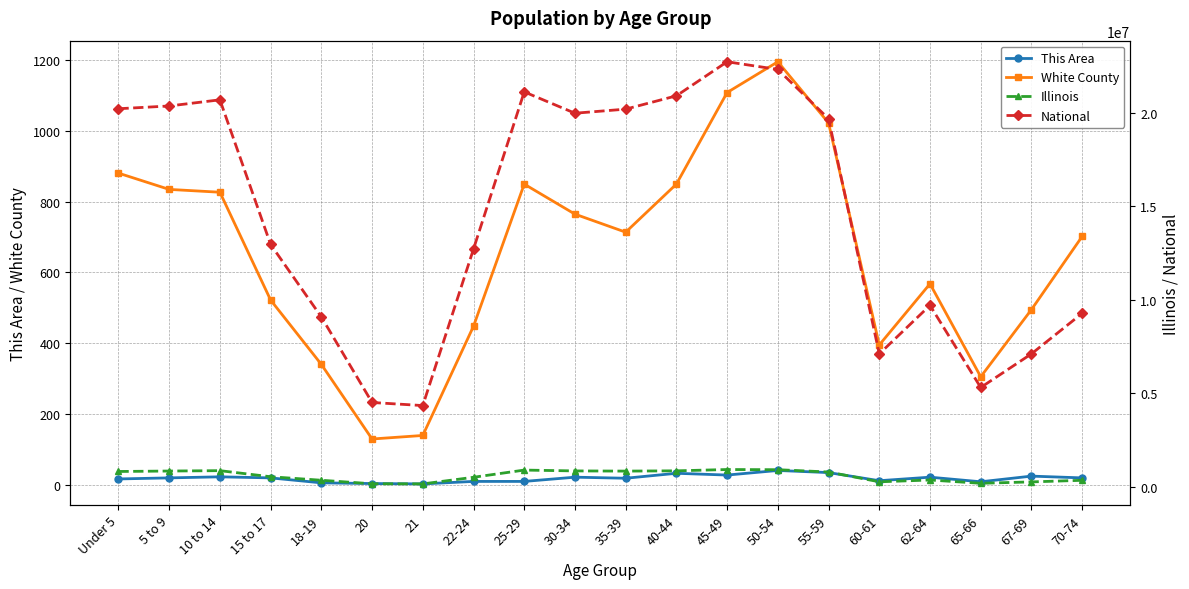

How many categories are shown in the chart?

20